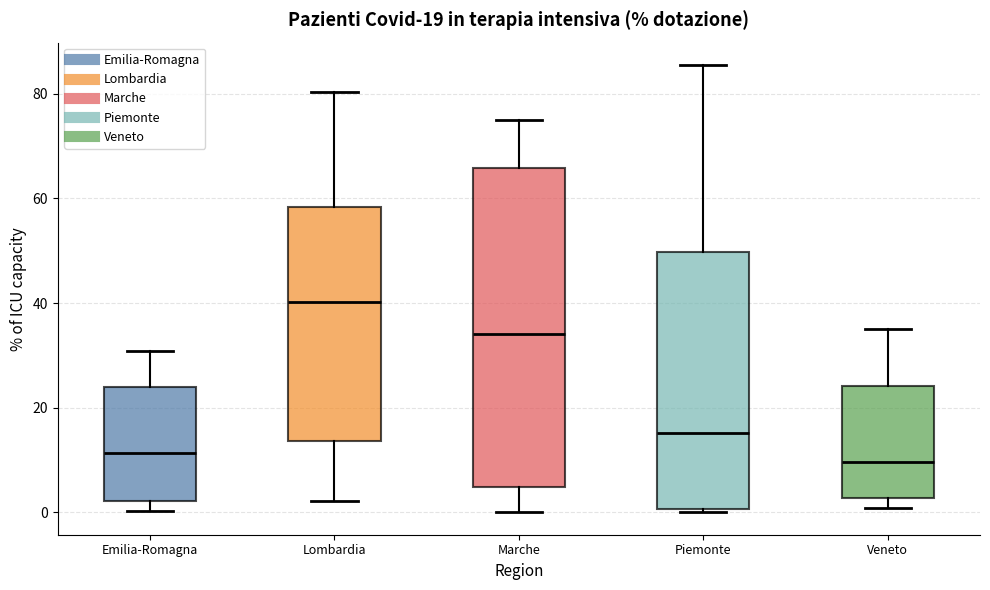

Which box's median line is the highest?

Lombardia